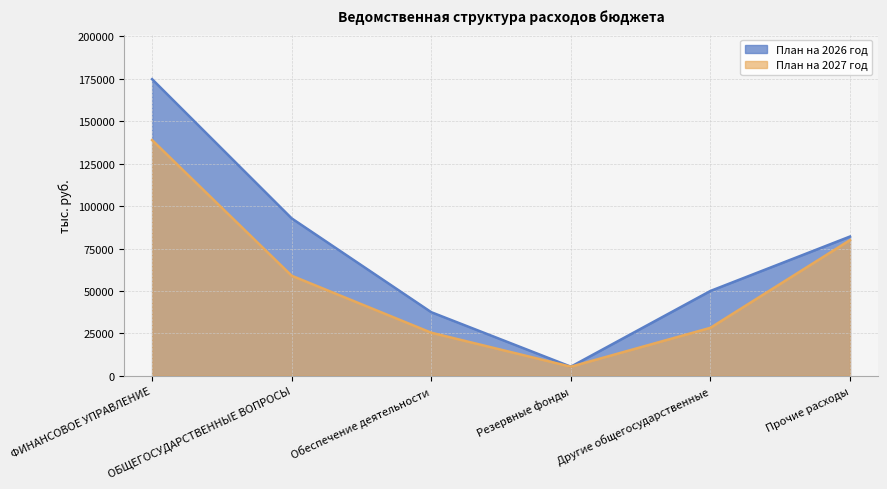

Which series has the widest spread of values?

План на 2026 год